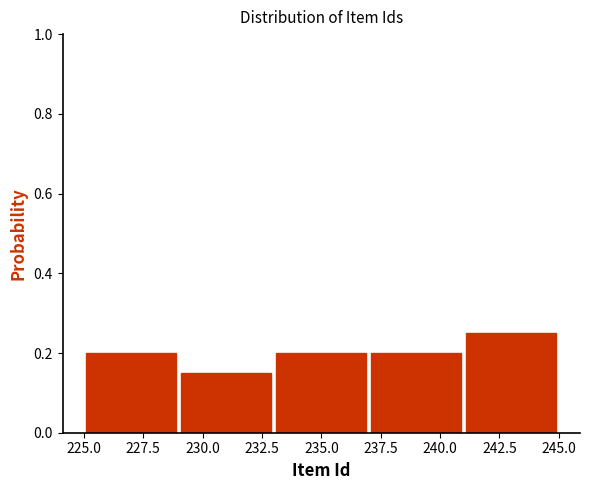

Reading left to right, transcribe this chart: for each bar, give the range it covers on the x-axis and its height. The values are not printed on the chart, so give them approximately, as read against the axis.

225 to 229: 0.20
229 to 233: 0.16
233 to 237: 0.20
237 to 241: 0.20
241 to 245: 0.26